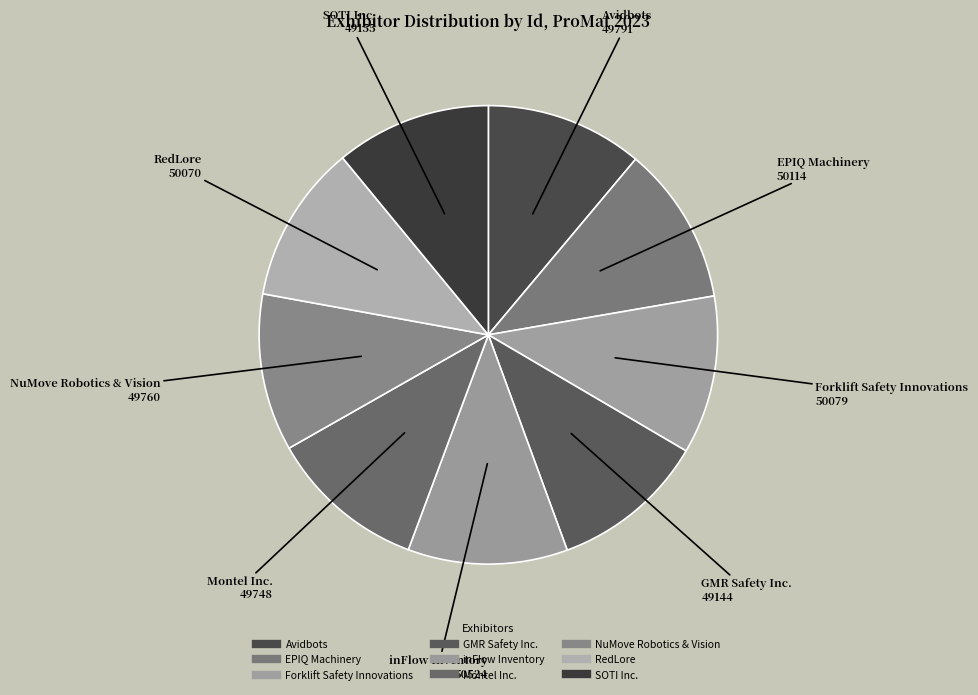

Rank the categories by value from highest to lowest.

inFlow Inventory, EPIQ Machinery, Forklift Safety Innovations, RedLore, Avidbots, NuMove Robotics & Vision, Montel Inc., SOTI Inc., GMR Safety Inc.